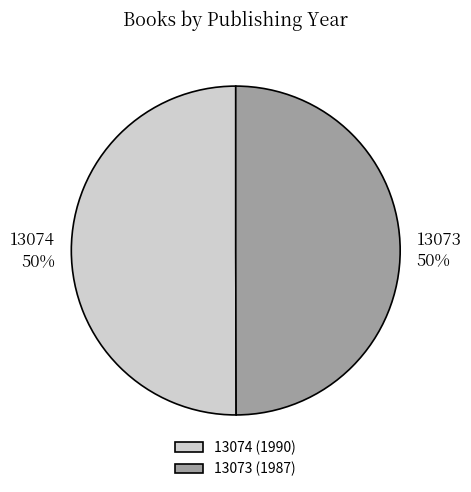

To the nearest percent, what portion does 13074 represent?

50%